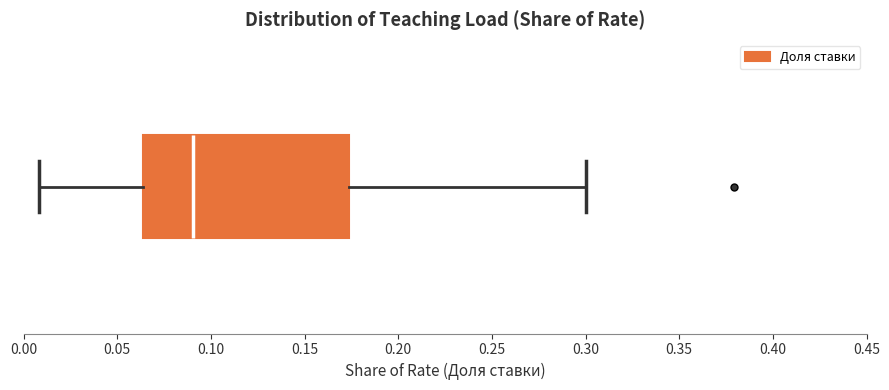

Where does the right whisker of the box end on the x-axis? The values are not printed on the chart, so give them approximately, as read against the axis.

0.300